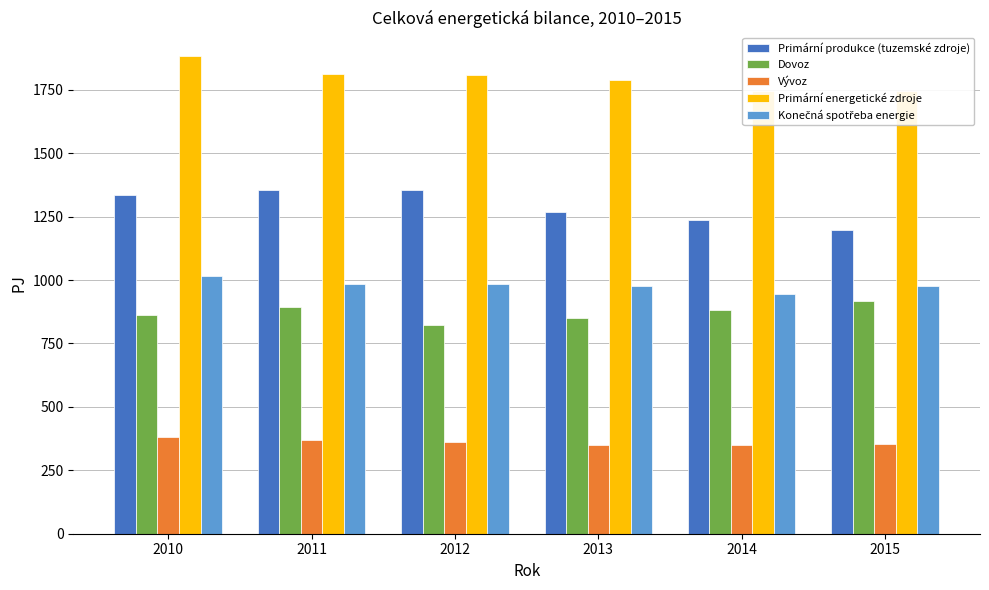

What is the lowest value of the Vývoz series?

349.6